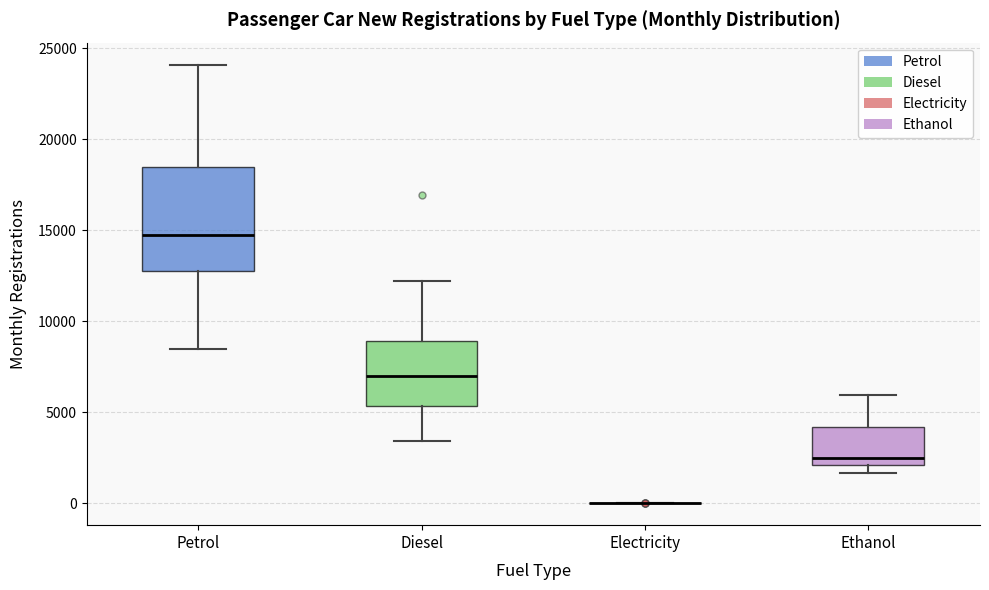

Reading left to right, read every box against the y-axis: the position of its median line, the range the box covers, and the ends of its whiskers. The values are not printed on the chart, so give them approximately, as read against the axis.

Petrol: median 14500, box 13000 to 18500, whiskers 8500 to 24000
Diesel: median 7000, box 5500 to 9000, whiskers 3500 to 12000
Electricity: box collapsed to a line at 0, whiskers 0 to 0
Ethanol: median 2500, box 2000 to 4000, whiskers 1500 to 6000